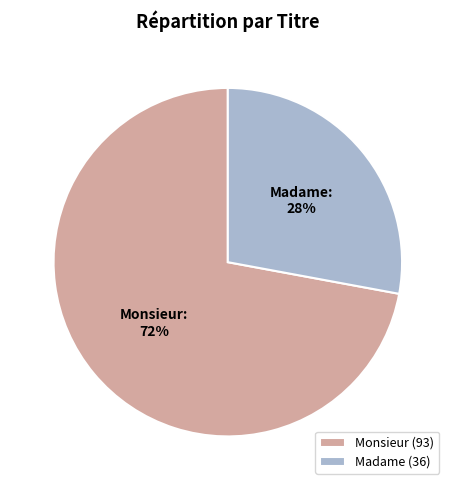

What percentage is the Madame slice, to the nearest percent?

28%